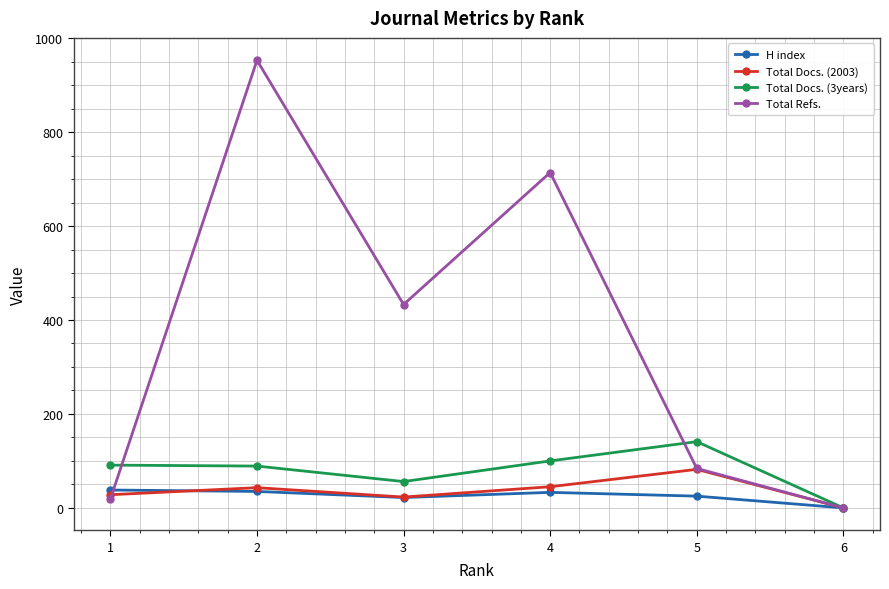

List the labels in order of Total Refs. value, smallest first.

6, 1, 5, 3, 4, 2